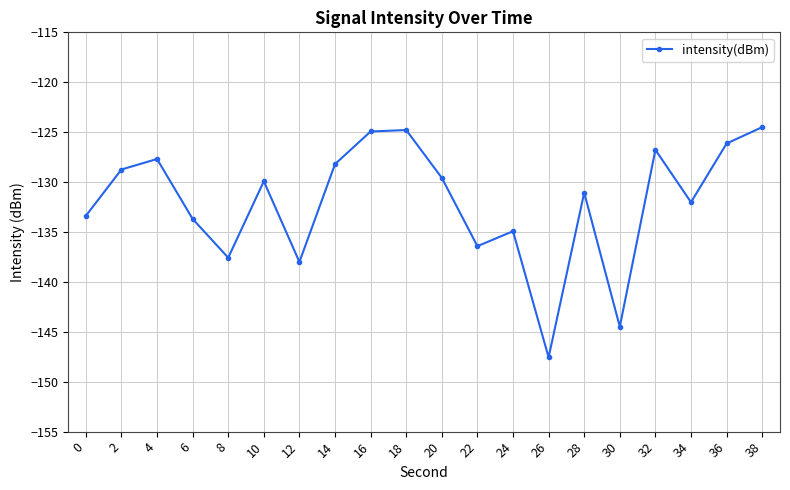

Which category has the lowest value across all series?

26